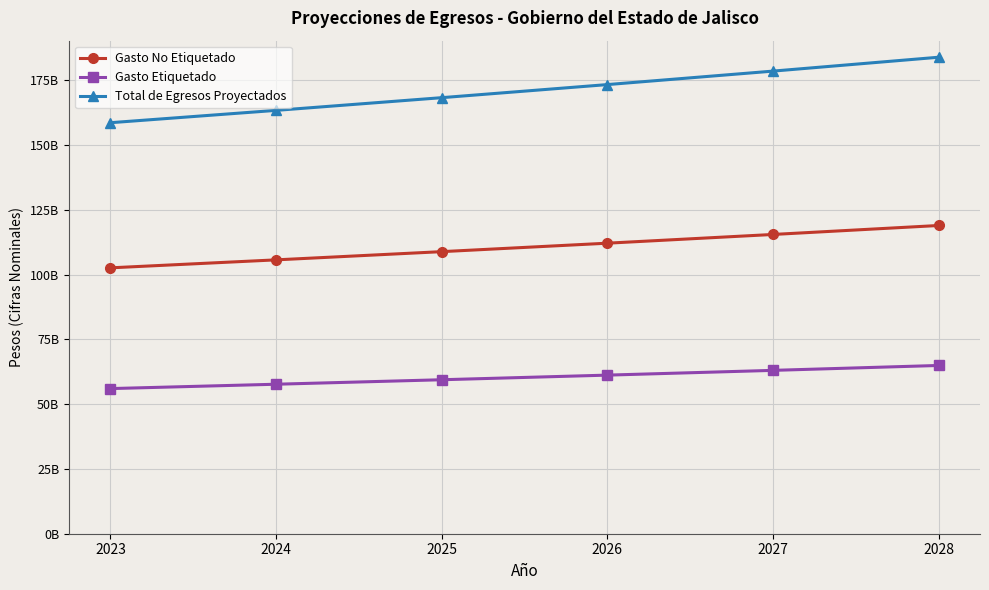

Does the chart have visible grid lines?

Yes